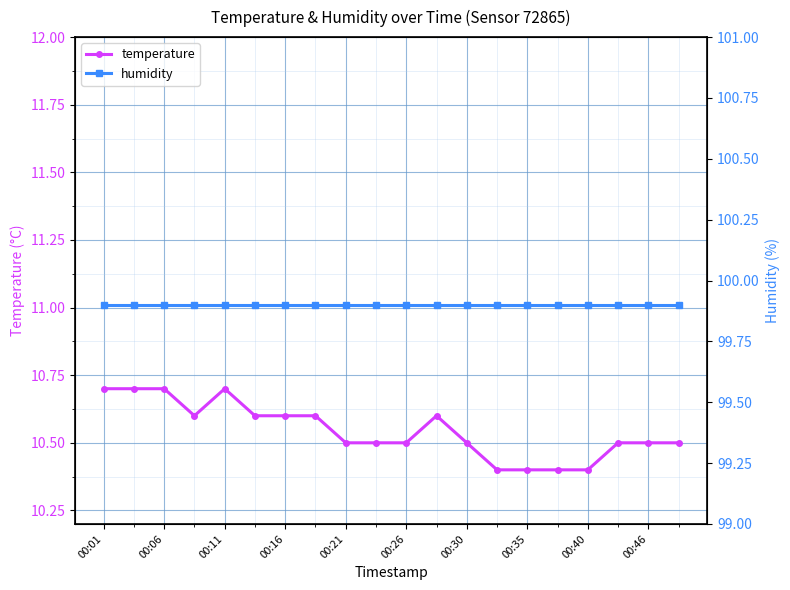

True or false: humidity has more than 1 interior local peaks.

False